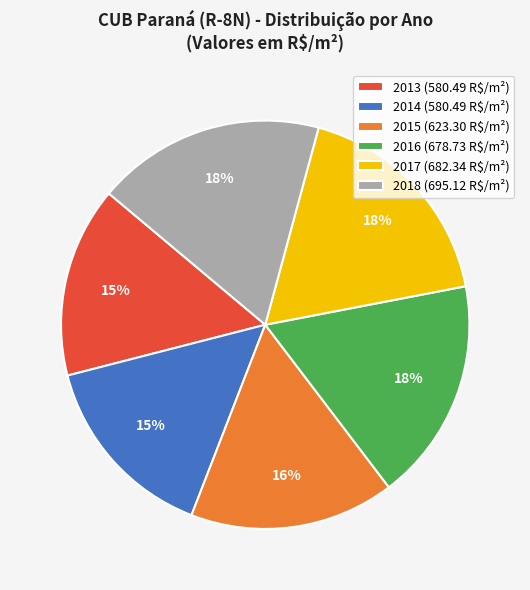

Does 2015 (623.30 R$/m²) account for over 50% of the chart?

No